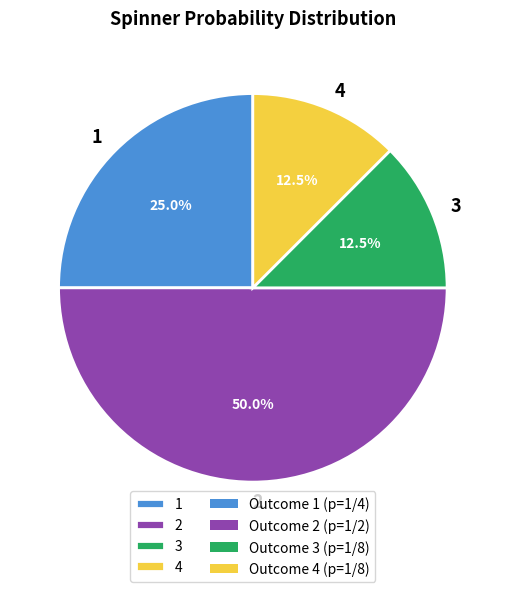

Combined, what portion of the pie is 2 and 4?

62.5%